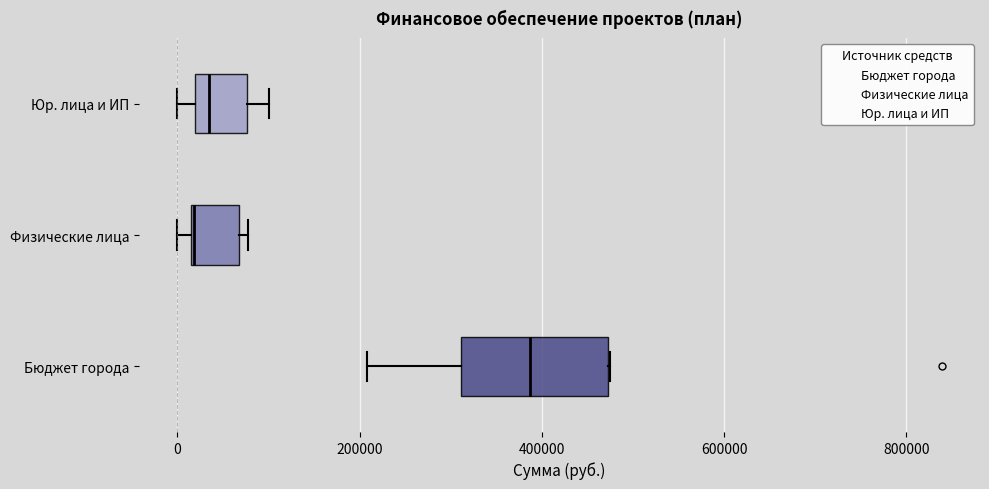

Reading bottom to top, read every box against the x-axis: the position of its median line, the range the box covers, and the ends of its whiskers. The values are not printed on the chart, so give them approximately, as read against the axis.

Бюджет города: median 380000, box 320000 to 480000, whiskers 200000 to 480000
Физические лица: median 20000 (drawn on the box's left edge), box 20000 to 60000, whiskers 0 to 80000
Юр. лица и ИП: median 40000, box 20000 to 80000, whiskers 0 to 100000